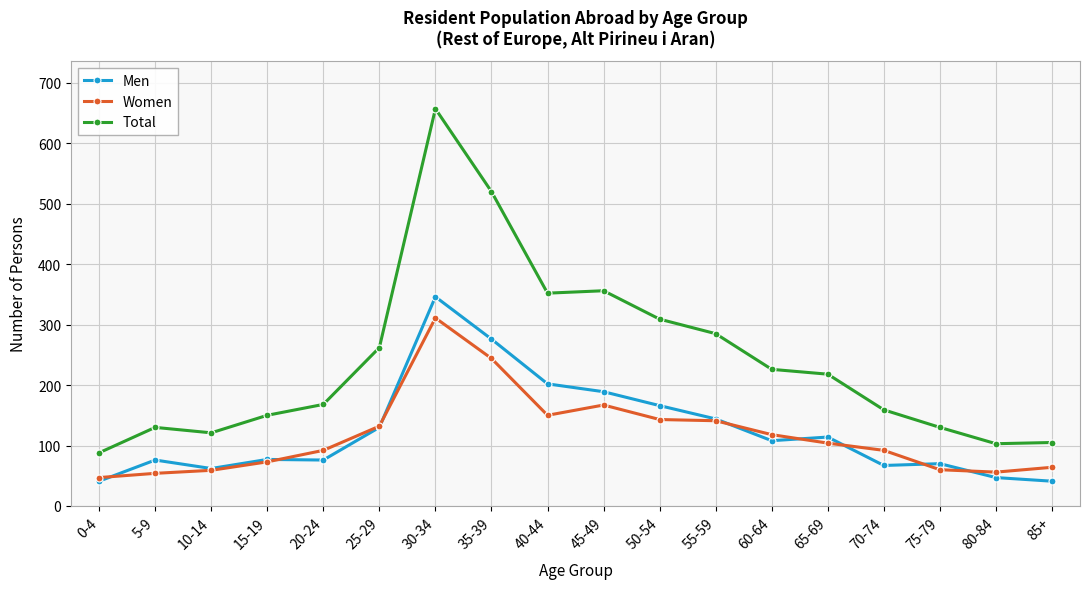

True or false: Women has a value of 150 at 40-44.

True